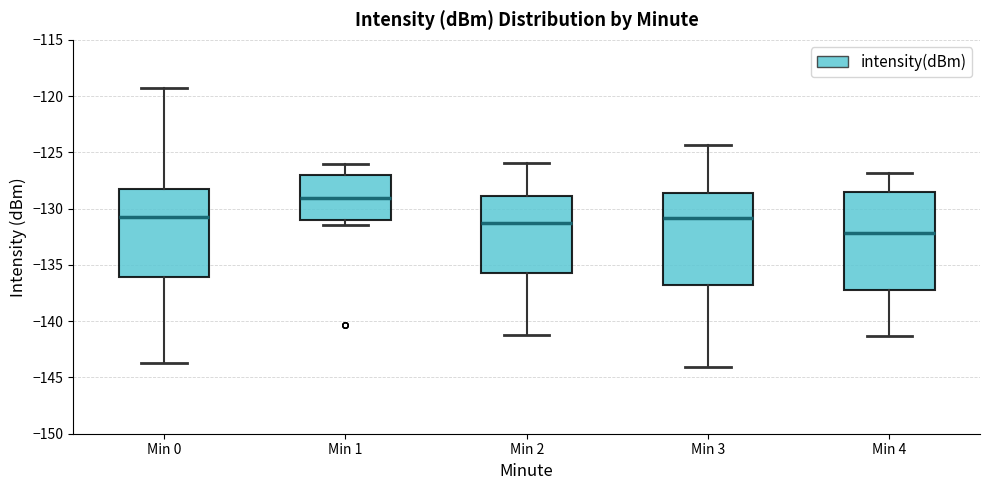

Reading left to right, transcribe this box plot: for each box, give where its median line is, the range the box spans, and where its two whiskers end, as read against the y-axis. The values are not printed on the chart, so give them approximately, as read against the axis.

Min 0: median -130.5, box -136.0 to -128.0, whiskers -143.5 to -119.5
Min 1: median -129.0, box -131.0 to -127.0, whiskers -131.5 to -126.0
Min 2: median -131.5, box -135.5 to -129.0, whiskers -141.0 to -126.0
Min 3: median -131.0, box -137.0 to -128.5, whiskers -144.0 to -124.5
Min 4: median -132.0, box -137.0 to -128.5, whiskers -141.5 to -127.0